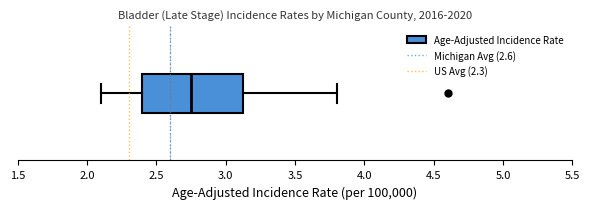

Read this box plot against the x-axis: the position of the median line, the range covered by the box, and the ends of both whiskers. The values are not printed on the chart, so give them approximately, as read against the axis.

median 2.75, box 2.40 to 3.15, whiskers 2.10 to 3.80